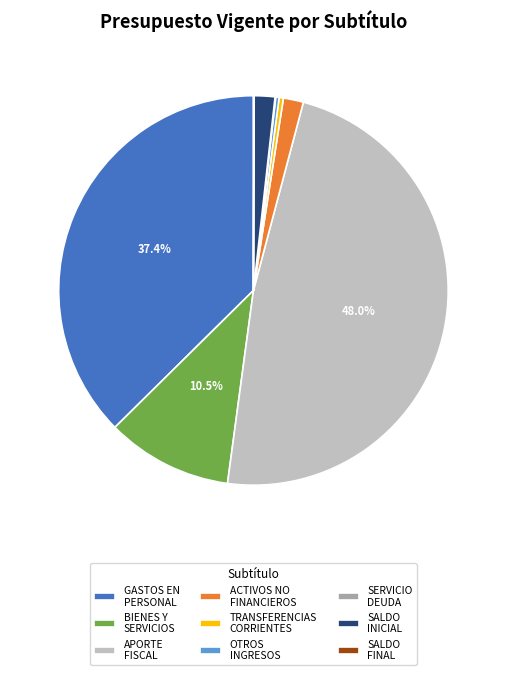

What is the largest slice in the pie chart?

APORTE FISCAL